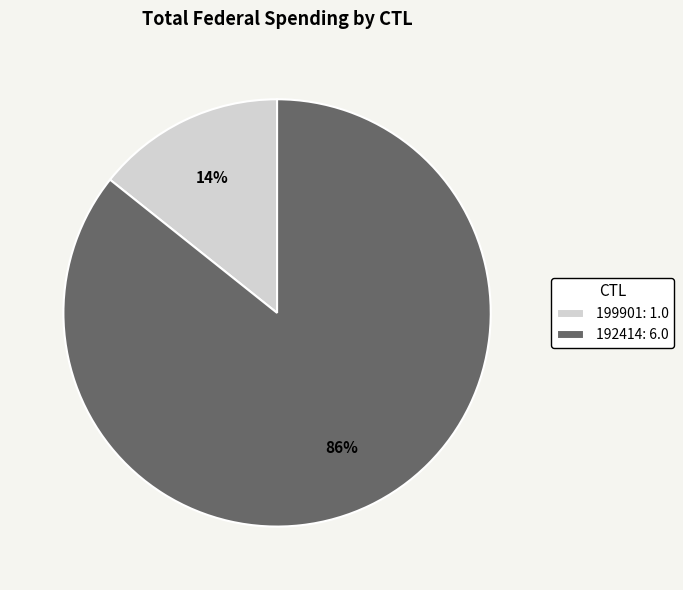

To the nearest percent, what is the average slice percentage?

50%